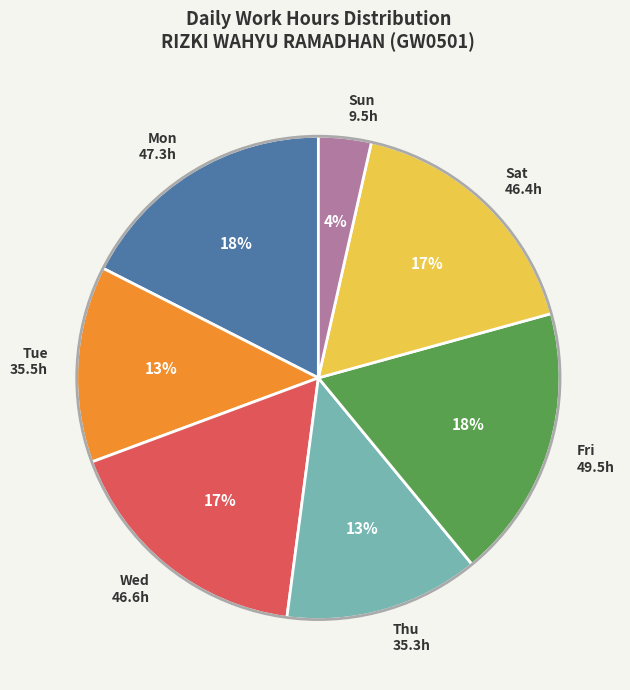

Is the sum of Wed and Fri greater than half?

No